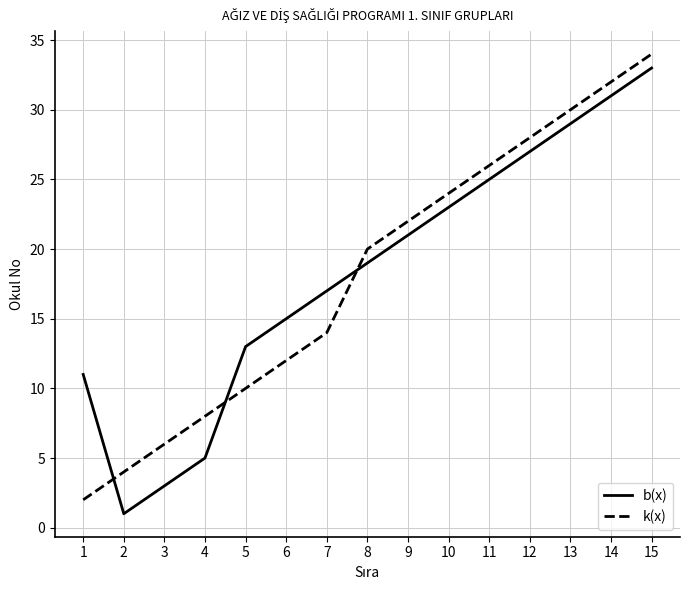

Which series changed the most between 1 and 12?

k(x)